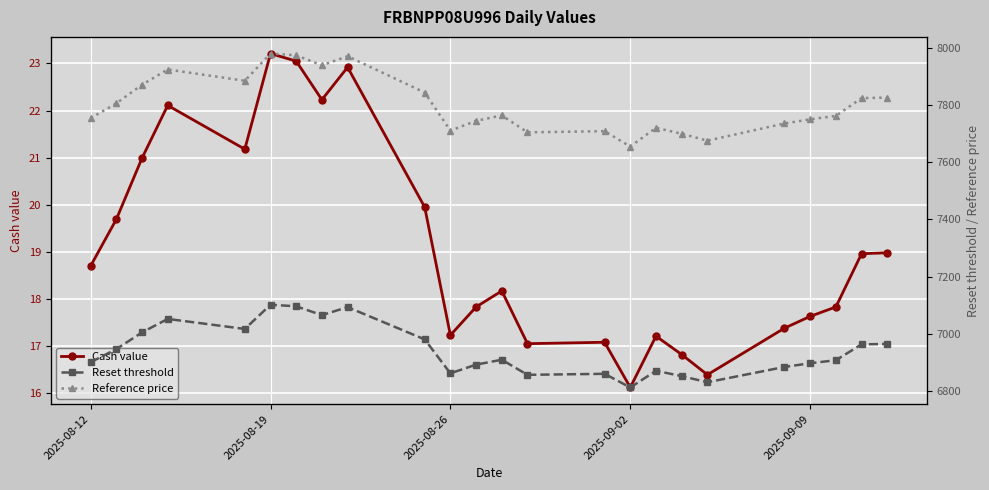

True or false: Cash value and Reset threshold cross at least once.

False